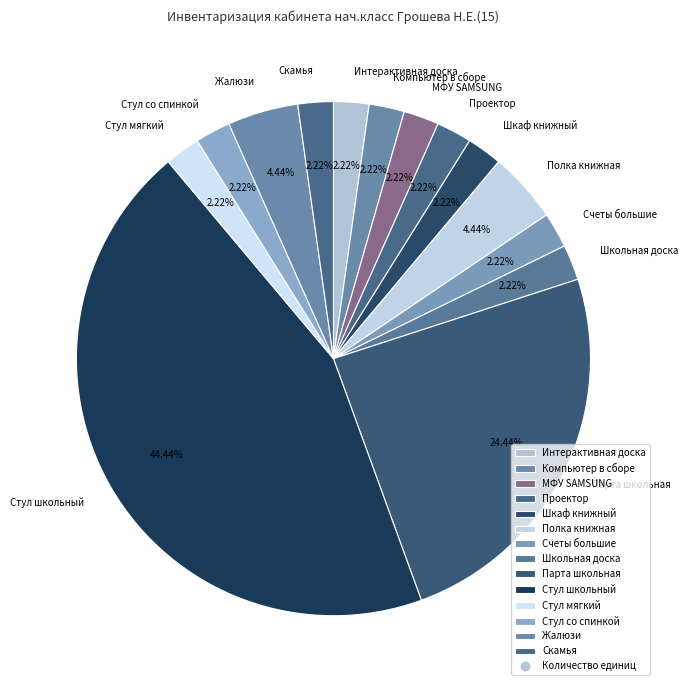

Does any single category account for the majority?

No